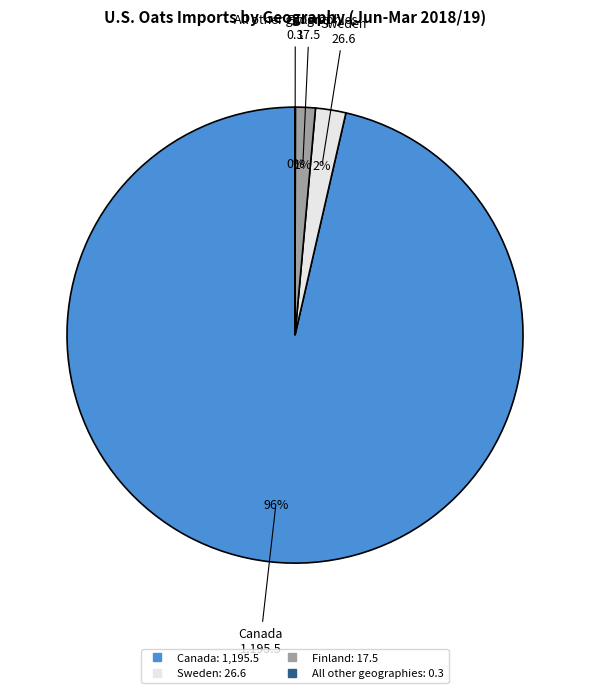

What is the largest slice in the pie chart?

Canada